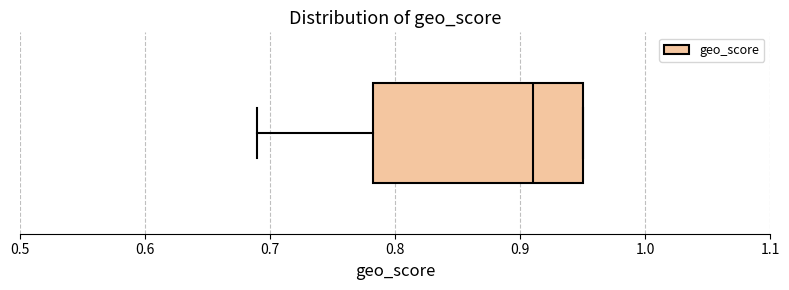

Transcribe this box plot: give where the median line is, the range the box spans, and where the two whiskers end, as read against the x-axis. The values are not printed on the chart, so give them approximately, as read against the axis.

median 0.91, box 0.78 to 0.95, whiskers 0.69 to 0.95